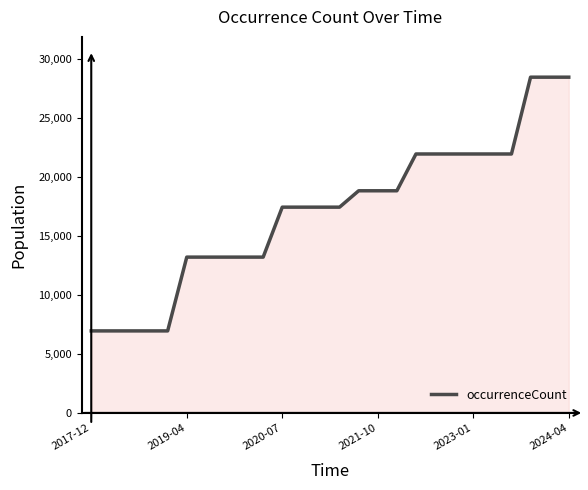

What is the difference between the maximum and minimum values?

21476